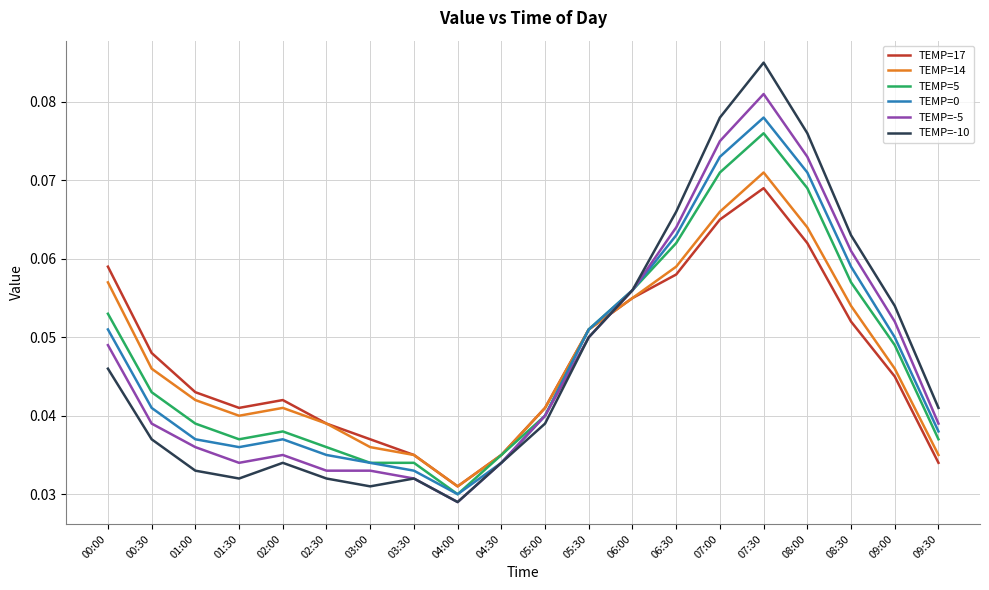

How many interior local valleys does the TEMP=17 series have?

2